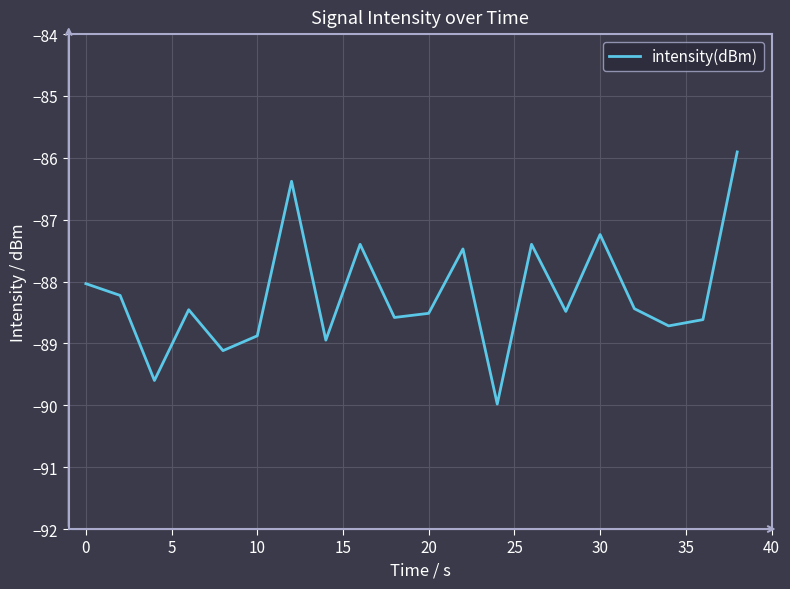

What is the smallest value displayed?

-90.0